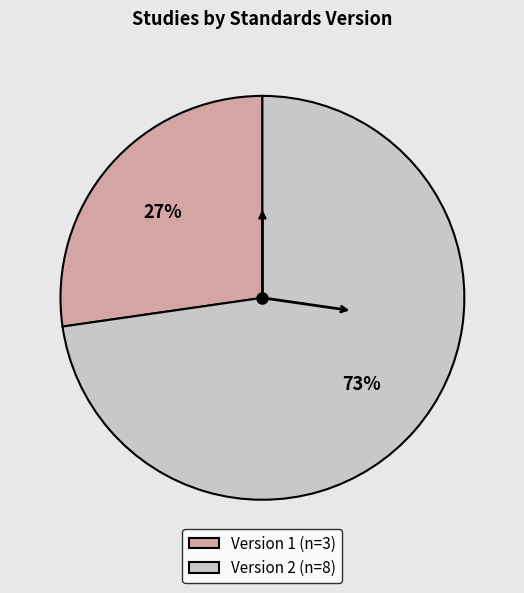

How many slices are in this pie chart?

2